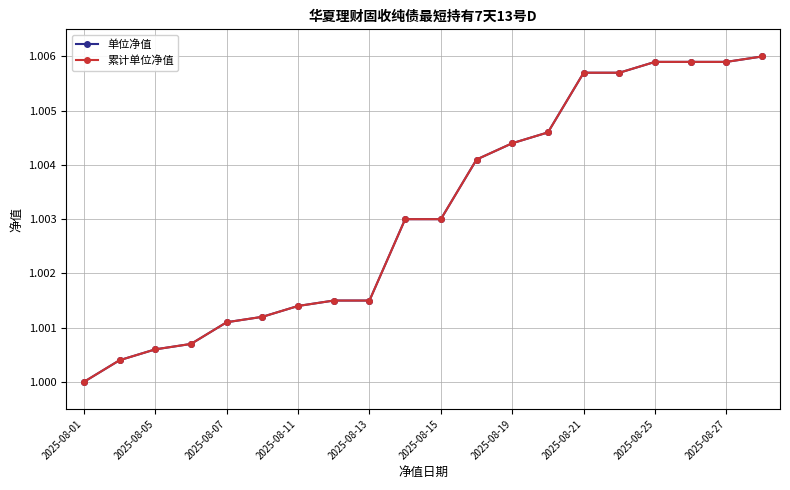

Does the chart have visible grid lines?

Yes